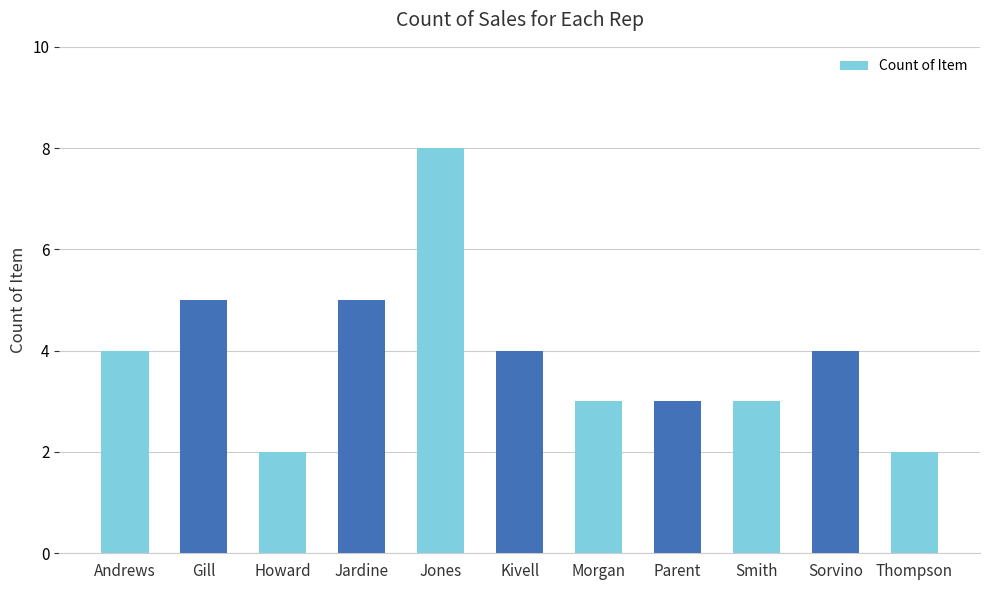

What value does the data have at Andrews?

4